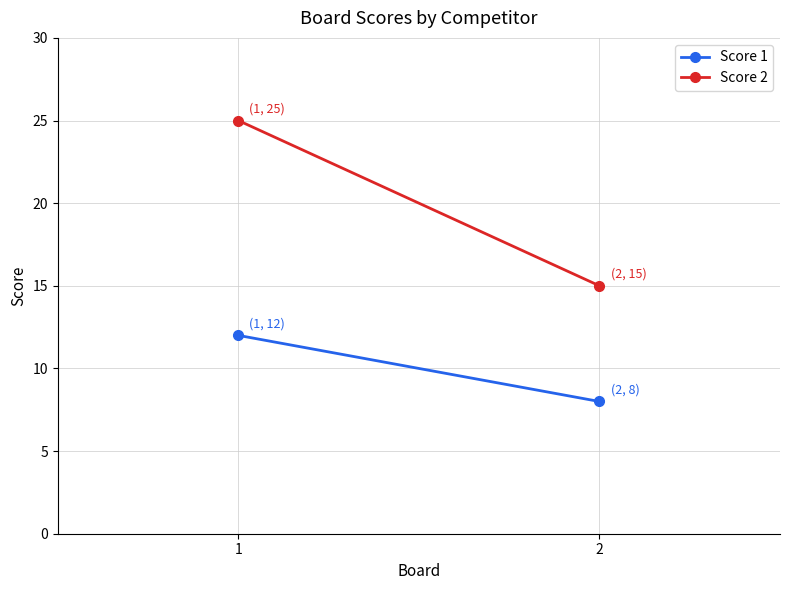

Rank the series at 1 from highest to lowest value.

Score 2, Score 1